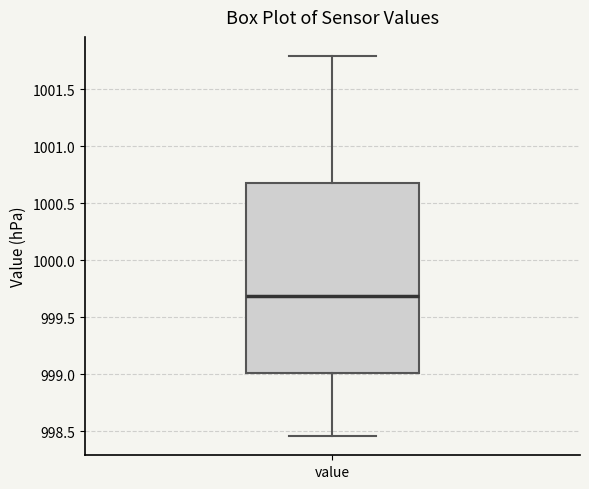

Transcribe this box plot: give where the median line is, the range the box spans, and where the two whiskers end, as read against the y-axis. The values are not printed on the chart, so give them approximately, as read against the axis.

median 999.70, box 999.00 to 1000.70, whiskers 998.45 to 1001.80